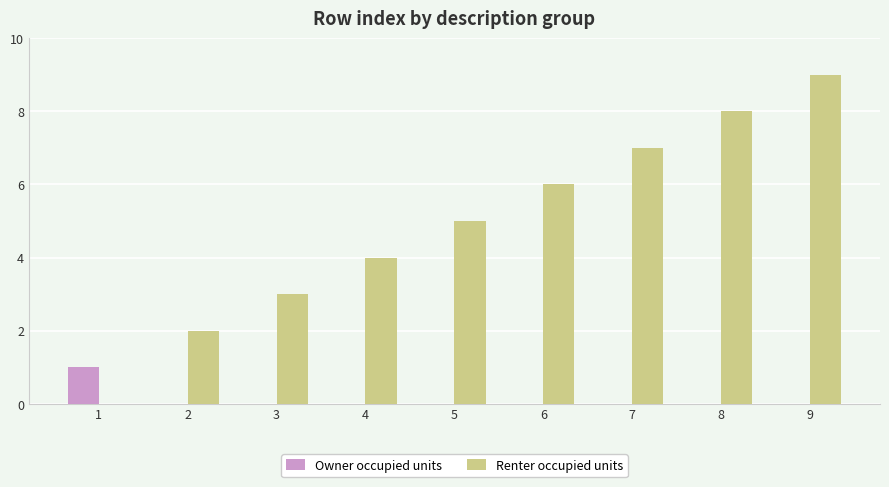

Reading right to left, transcribe all the data shown in this chart.

Owner occupied units: 9=0	8=0	7=0	6=0	5=0	4=0	3=0	2=0	1=1
Renter occupied units: 9=9	8=8	7=7	6=6	5=5	4=4	3=3	2=2	1=0